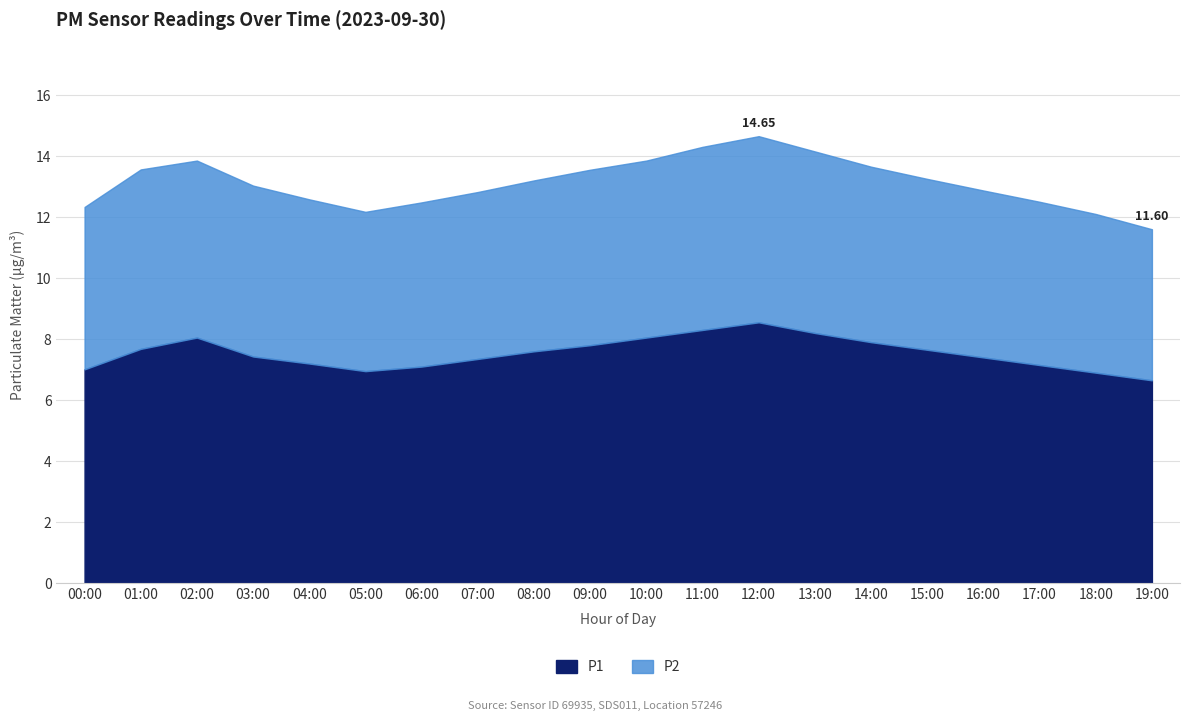

How many lines are shown in the chart?

2